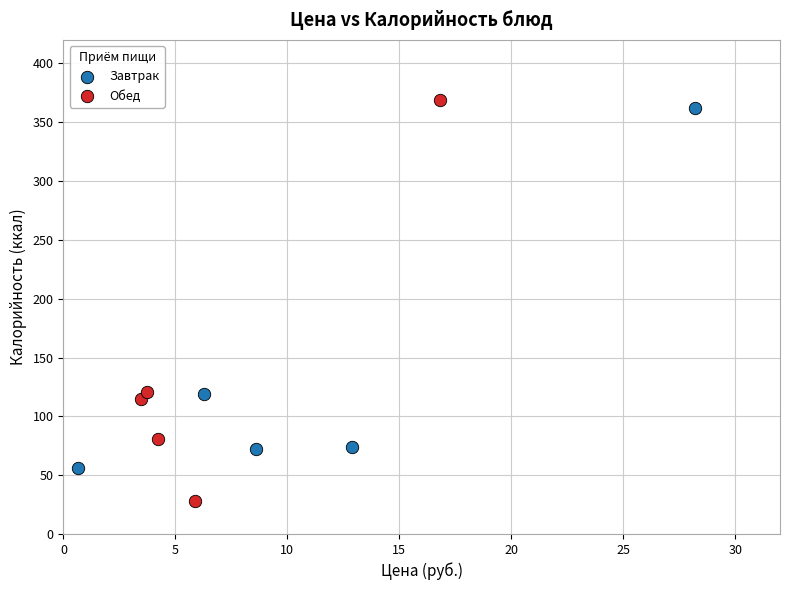

Which series has the largest Y range (max minus min)?

Обед